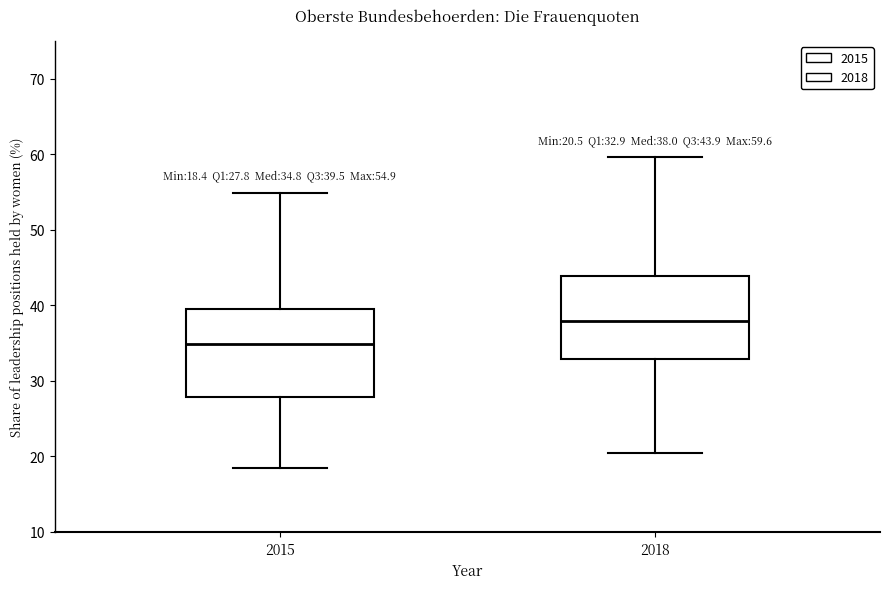

Which box's median line is the lowest?

2015